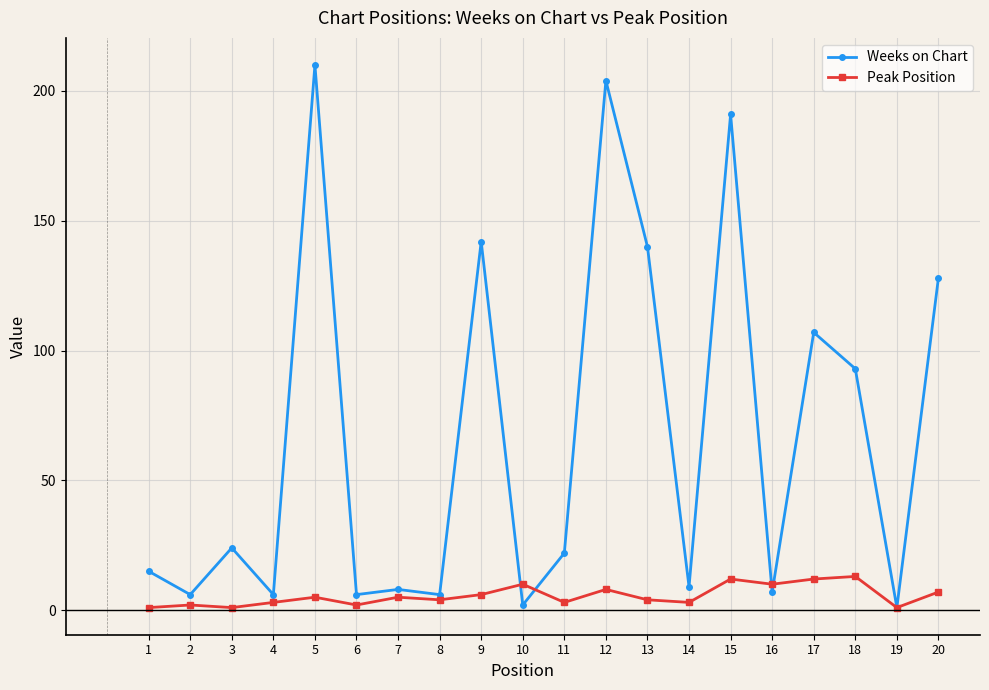

Which series changed the most between 1 and 17?

Weeks on Chart